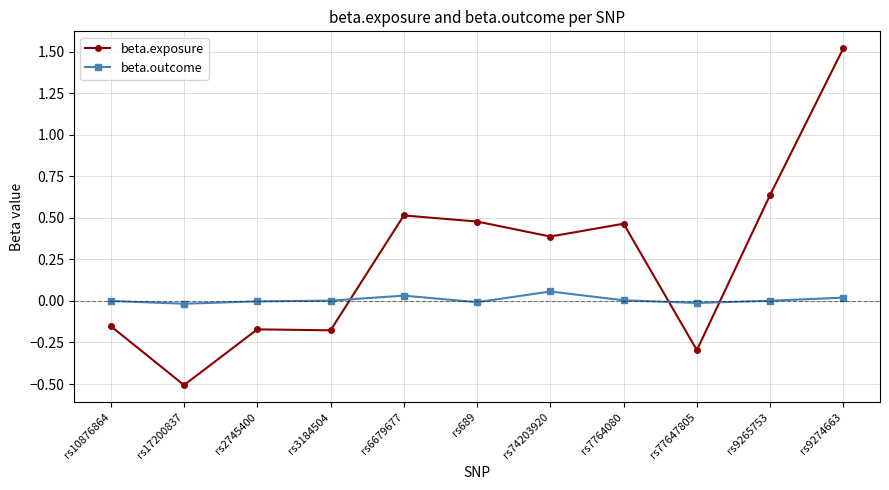

Where is beta.exposure nearest to the value 0?

rs10876864